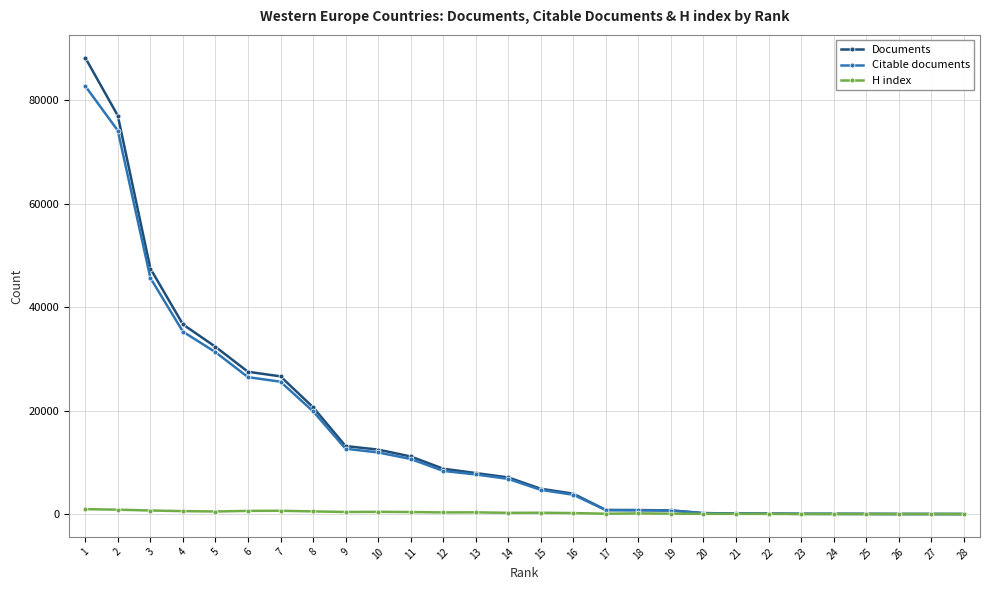

What is the greatest value displayed?

88230